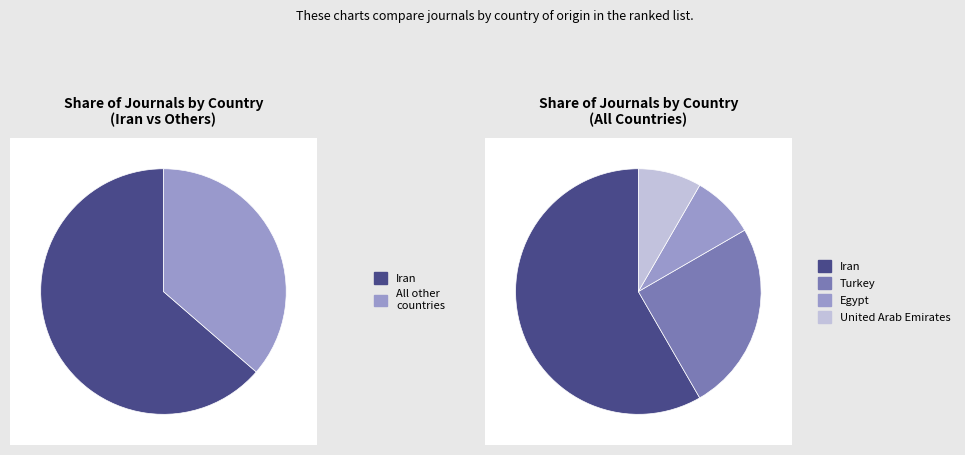

Is it true that Iran is 58% of the pie?

True